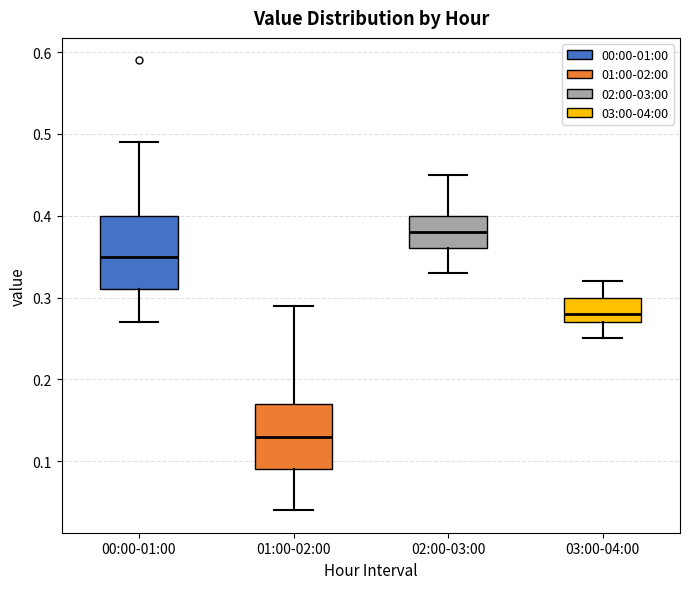

Where does the upper whisker of the box for 02:00-03:00 end on the y-axis? The values are not printed on the chart, so give them approximately, as read against the axis.

0.45